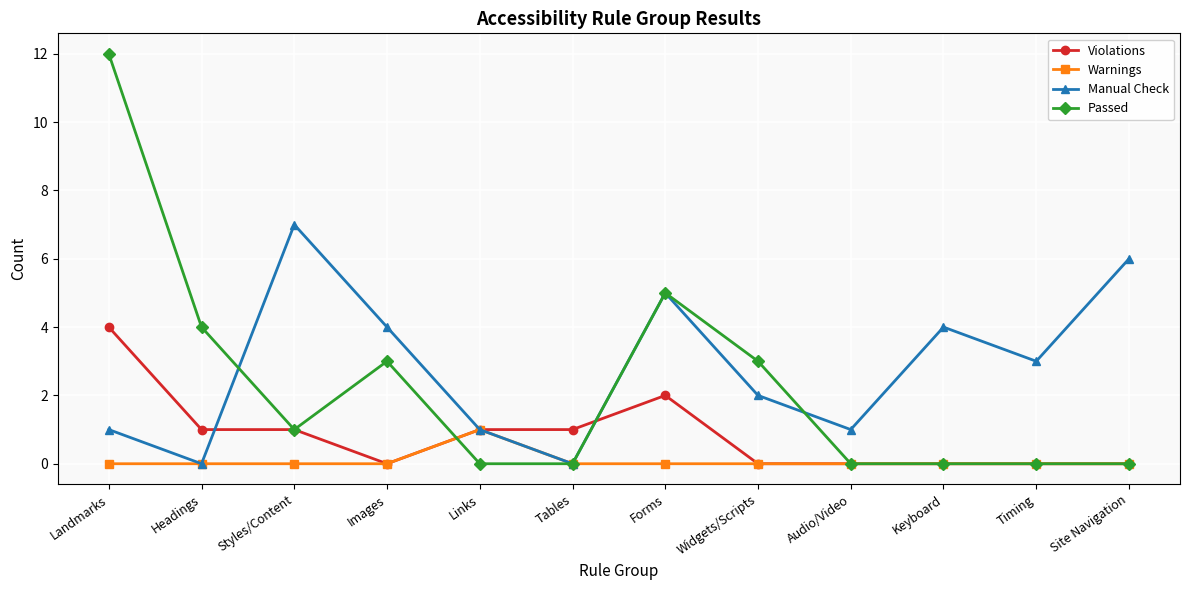

After their last crossing, which series has the higher values: Manual Check or Violations?

Manual Check